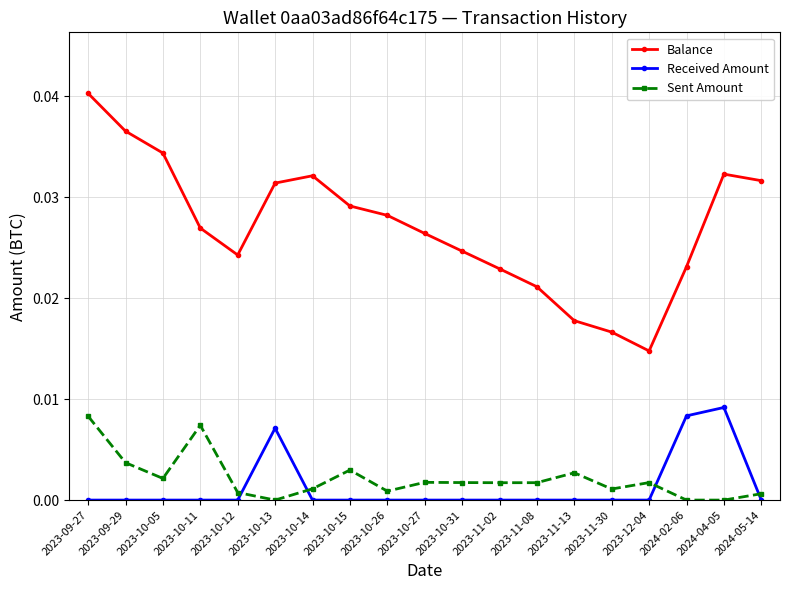

How many lines are shown in the chart?

3